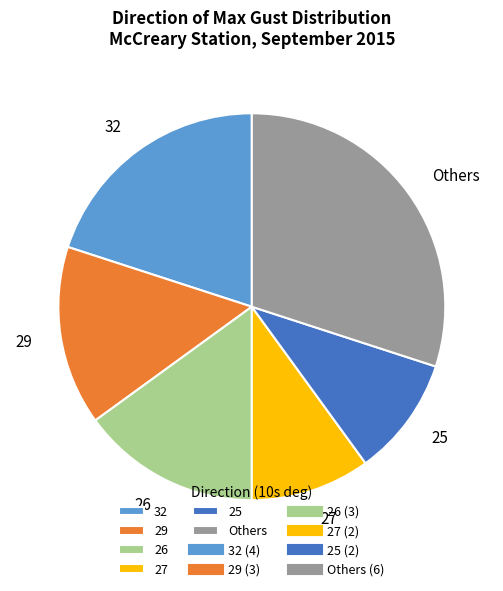

Is 26 the majority of the pie?

No